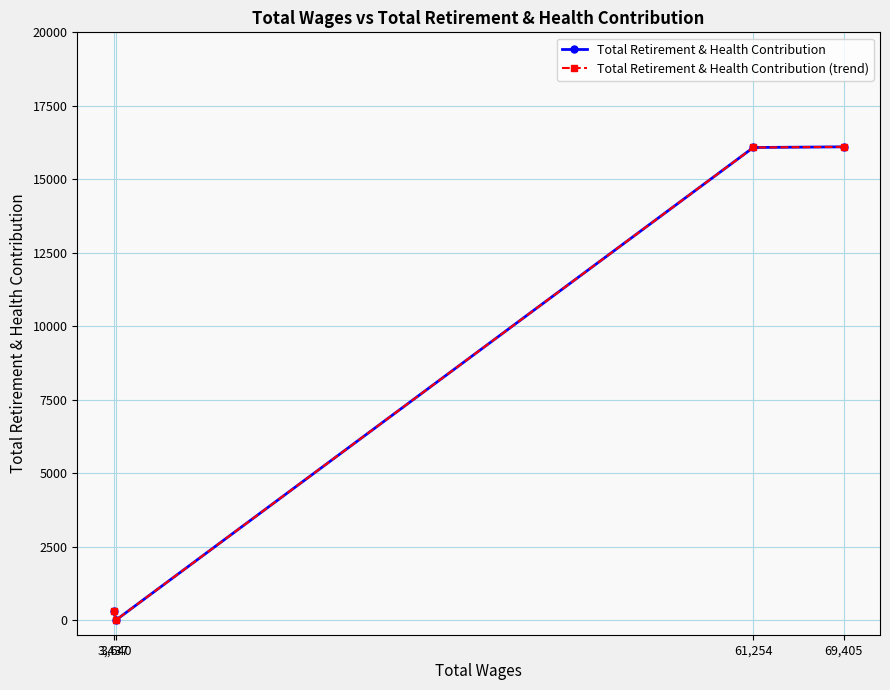

What is the sum of all Total Retirement & Health Contribution (trend) values?

32485